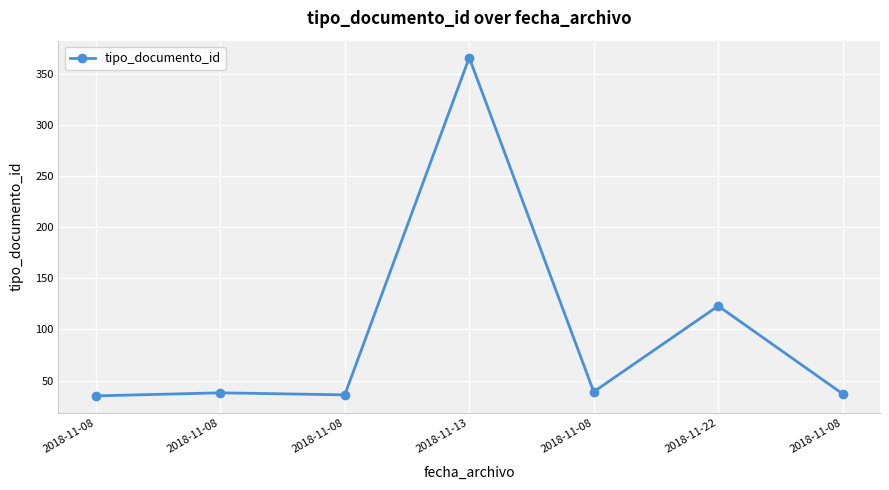

The value at 2018-11-08 is 65. True or false?

False